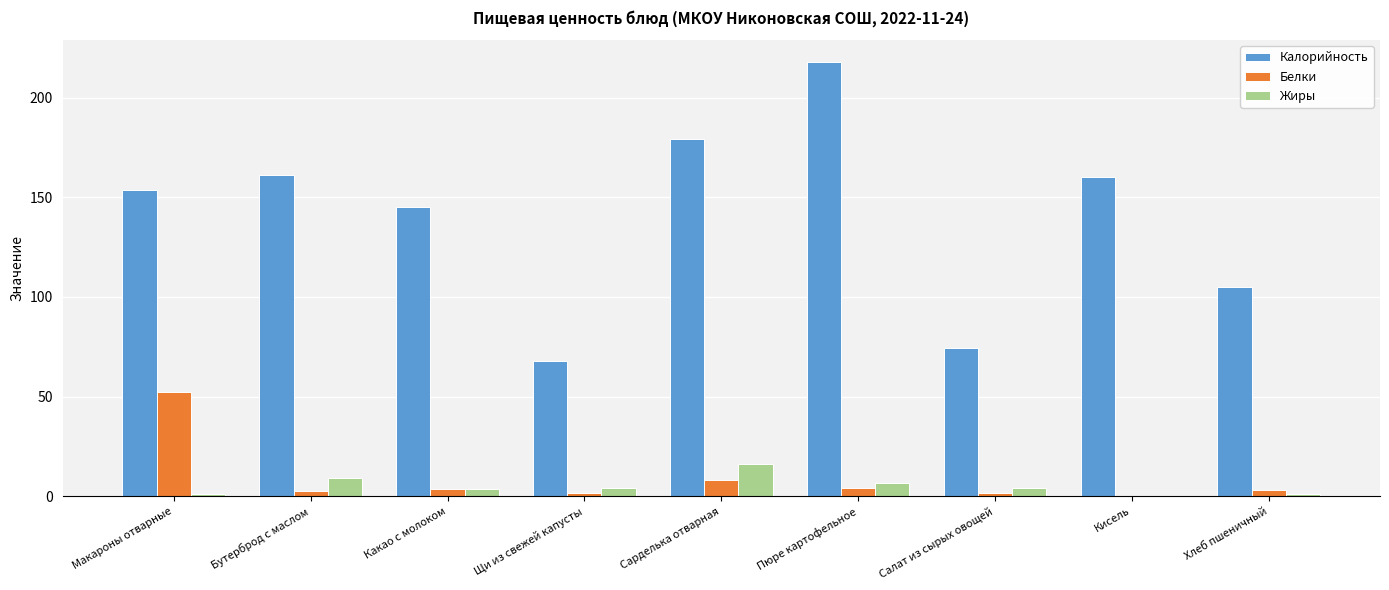

The value of Калорийность at Бутерброд с маслом is 161.0. True or false?

True